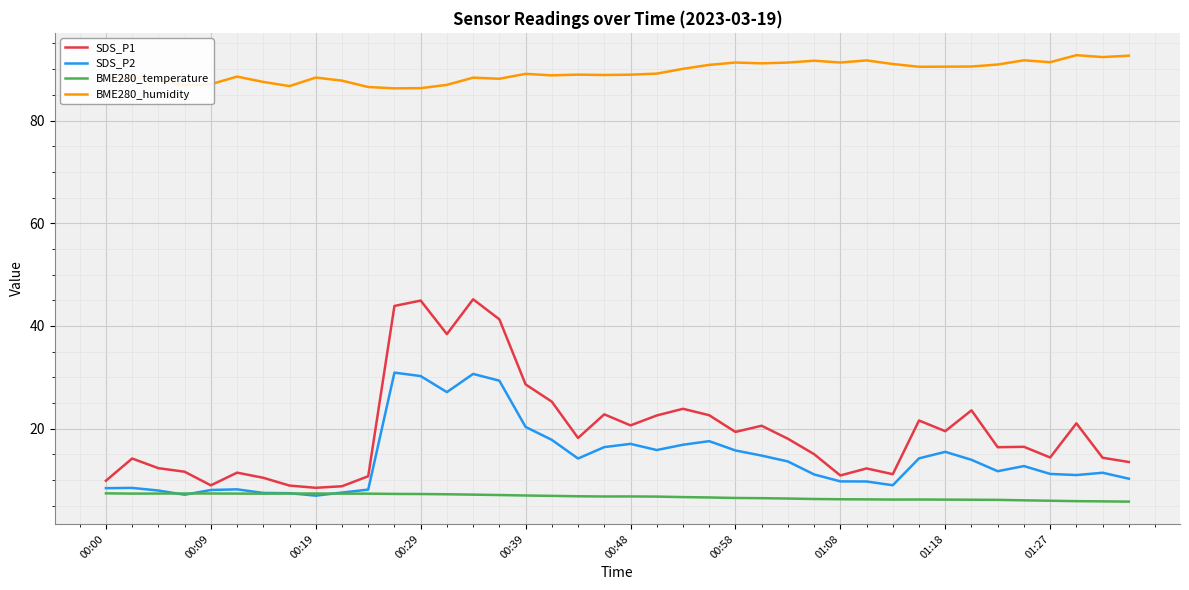

True or false: BME280_humidity and SDS_P2 intersect in this chart.

False